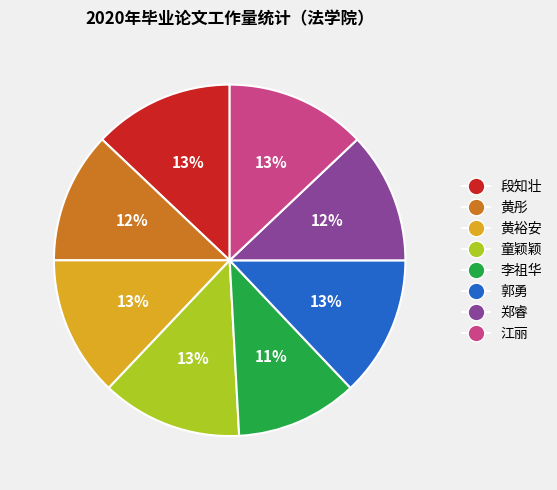

Is there any slice that represents more than half of the pie?

No